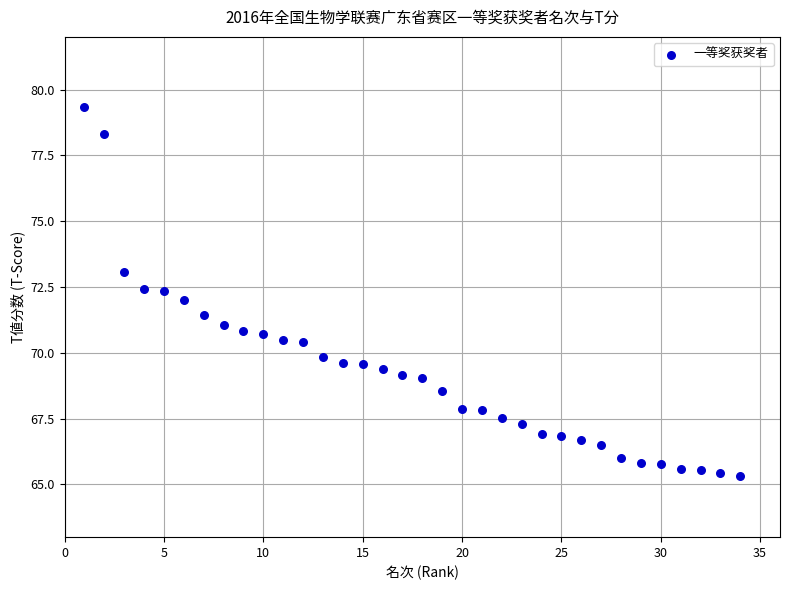

What is the range of X values (max minus min)?

33.0